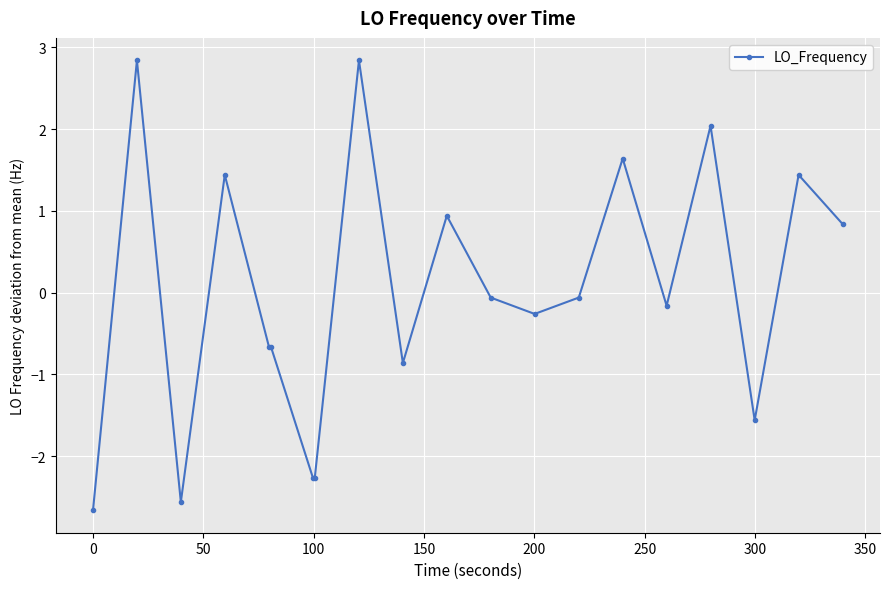

What is the difference between the maximum and minimum values?

5.5